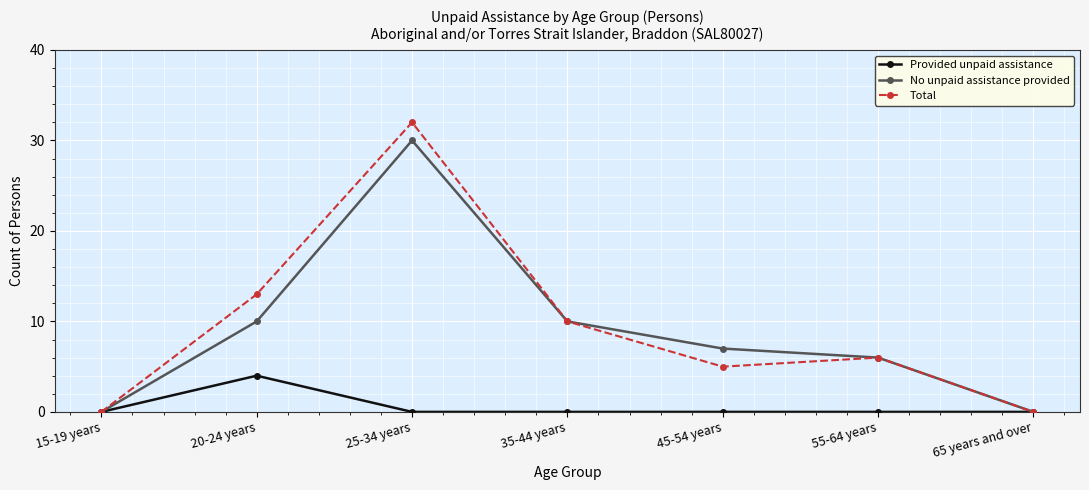

How many values in the No unpaid assistance provided series are below 7?

3